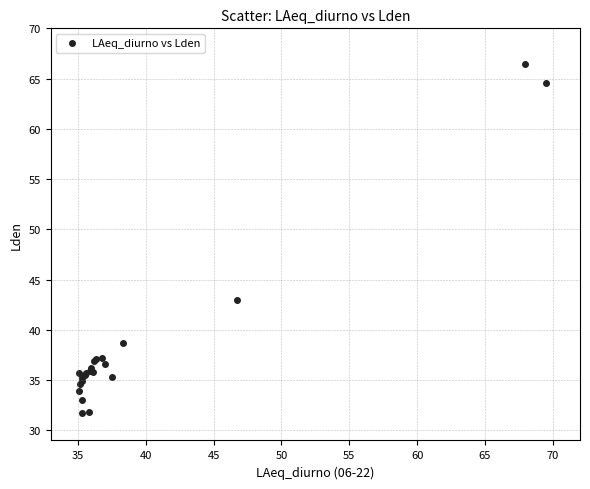

What Y value in the scatter plot is closest to 49?

42.9